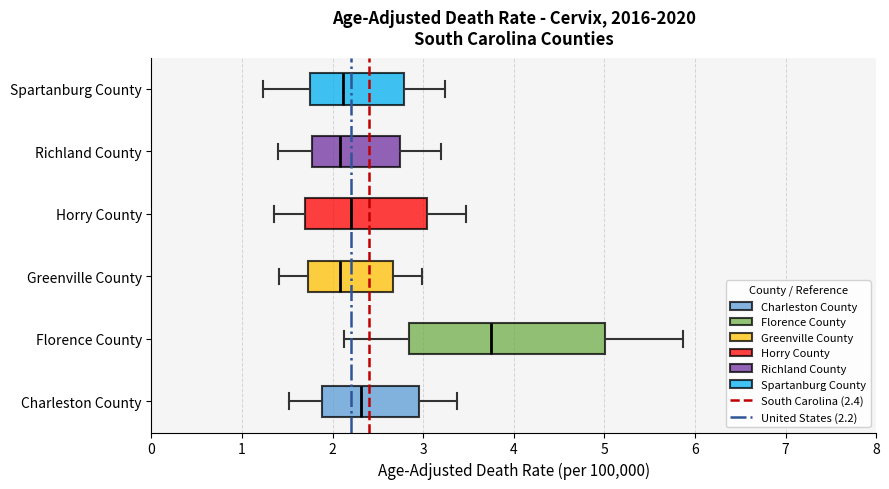

Reading bottom to top, read every box against the x-axis: the position of its median line, the range the box covers, and the ends of its whiskers. The values are not printed on the chart, so give them approximately, as read against the axis.

Charleston County: median 2.3, box 1.9 to 3.0, whiskers 1.5 to 3.4
Florence County: median 3.7, box 2.8 to 5.0, whiskers 2.1 to 5.9
Greenville County: median 2.1, box 1.7 to 2.7, whiskers 1.4 to 3.0
Horry County: median 2.2, box 1.7 to 3.0, whiskers 1.3 to 3.5
Richland County: median 2.1, box 1.8 to 2.7, whiskers 1.4 to 3.2
Spartanburg County: median 2.1, box 1.7 to 2.8, whiskers 1.2 to 3.2